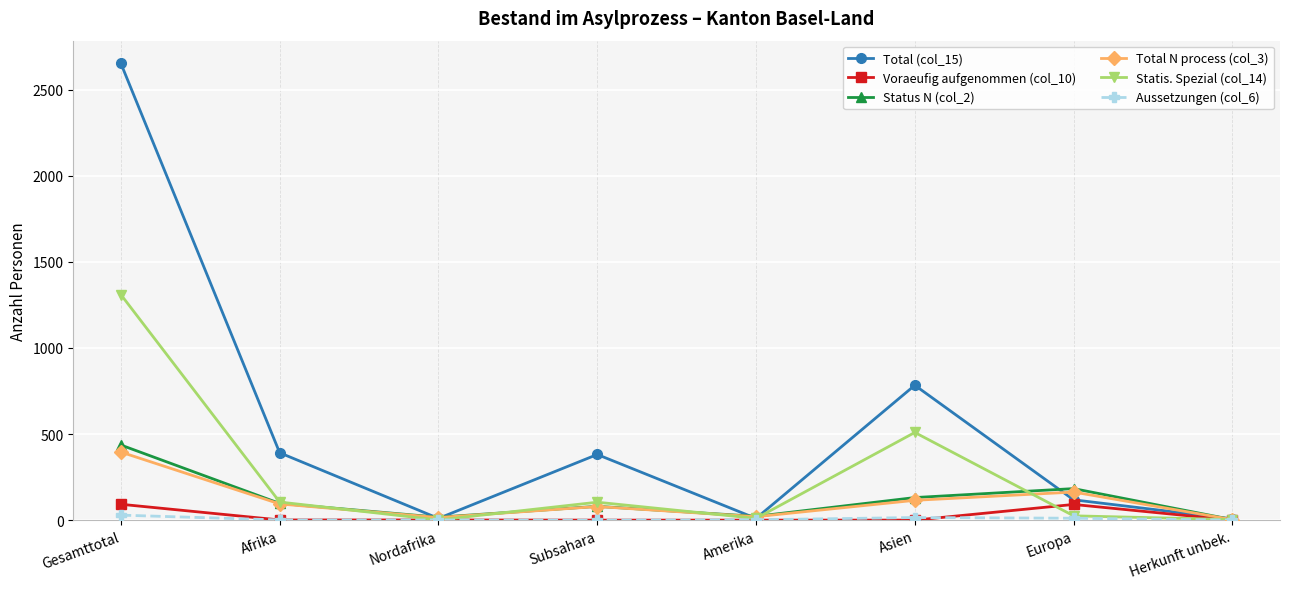

At which category is the sum across all series the highest?

Gesamttotal